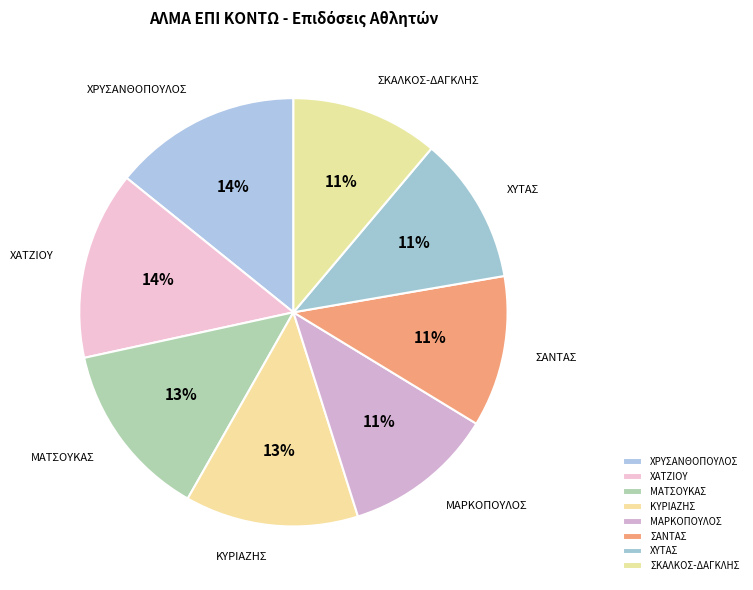

To the nearest percent, what is the average slice percentage?

12%